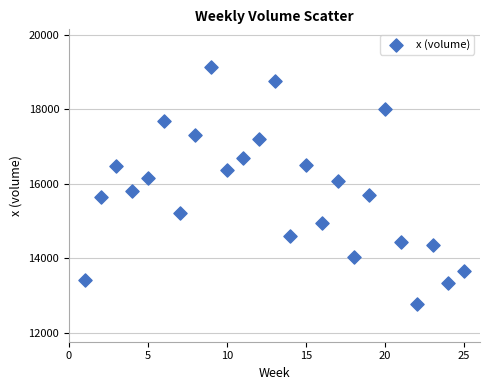

What is the range of Y values (max minus min)?

6383